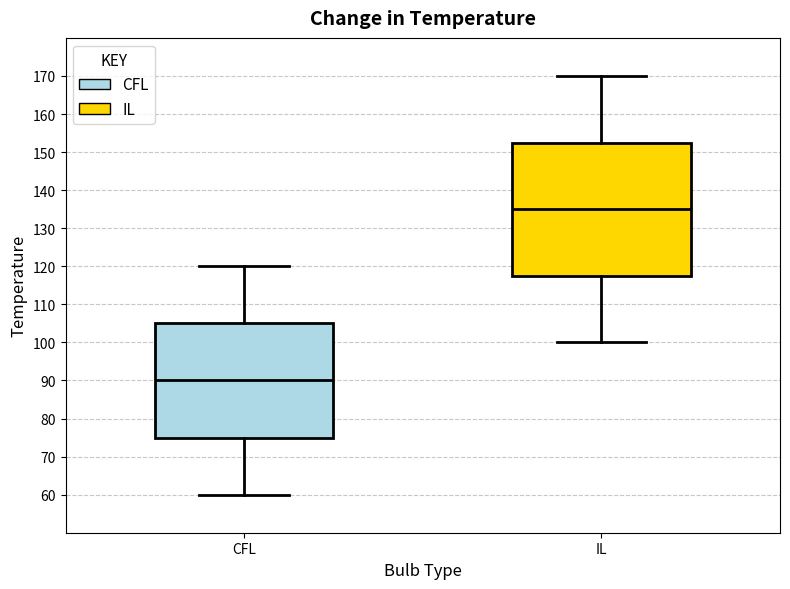

Reading left to right, transcribe this box plot: for each box, give where its median line is, the range the box spans, and where its two whiskers end, as read against the y-axis. The values are not printed on the chart, so give them approximately, as read against the axis.

CFL: median 90, box 75 to 105, whiskers 60 to 120
IL: median 135, box 118 to 153, whiskers 100 to 170